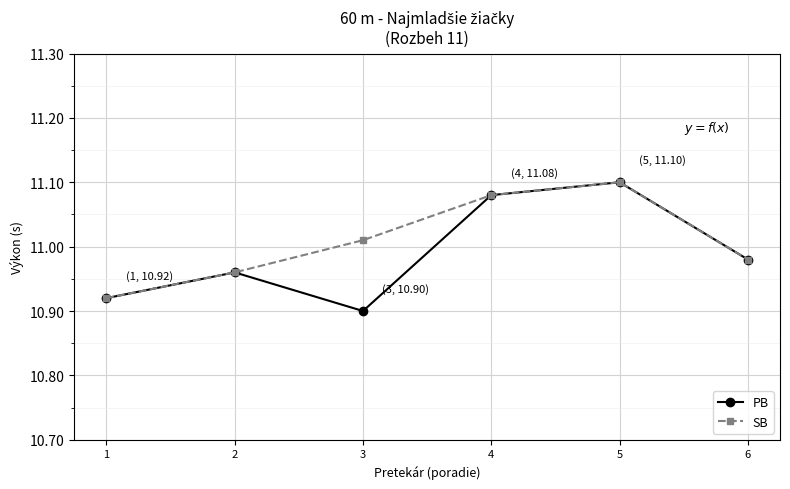

At how many categories does at least one series exceed 11?

3